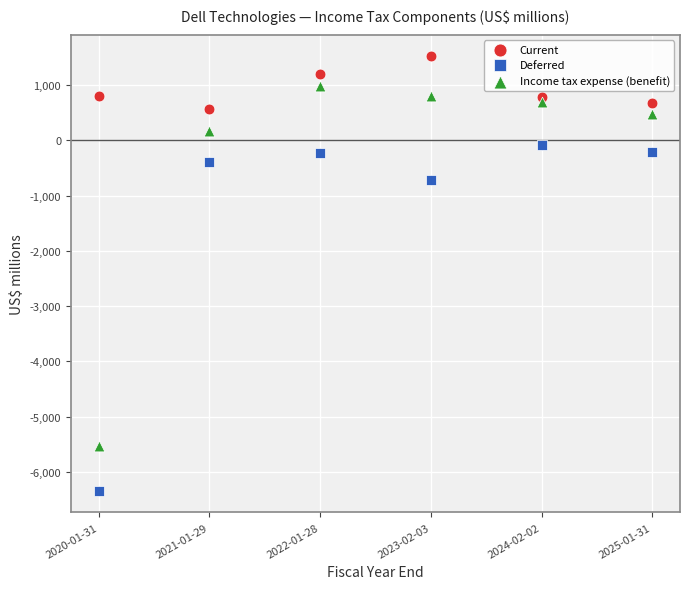

Which series contains the lowest Y value?

Deferred